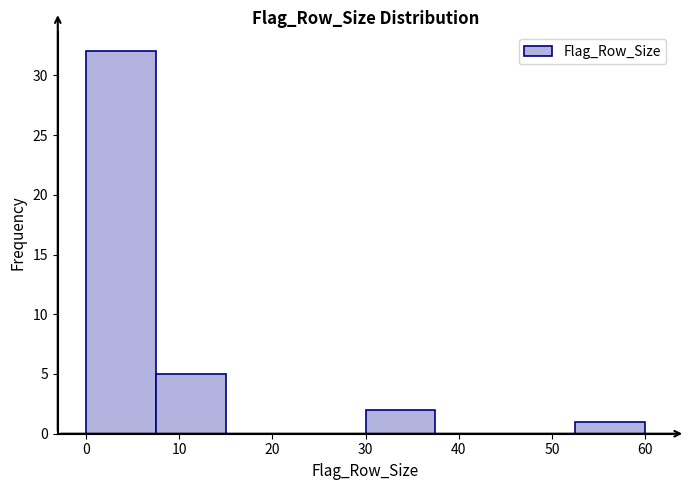

Reading left to right, transcribe this chart: for each bar, give the range it covers on the x-axis and its height. Neither the bar edges nor the heights are printed on the chart, so give them approximately, as read against the axes.

0.0 to 7.5: 32
7.5 to 15.0: 5
15.0 to 22.5: 0
22.5 to 30.0: 0
30.0 to 37.5: 2
37.5 to 45.0: 0
45.0 to 52.5: 0
52.5 to 60.0: 1